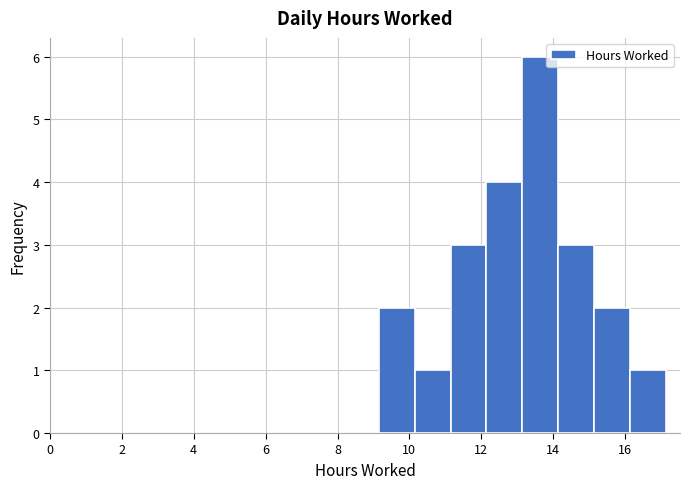

Reading left to right, transcribe this chart: for each bar, give the range it covers on the x-axis and its height. Neither the bar edges nor the heights are printed on the chart, so give them approximately, as read against the axes.

9.2 to 10.2: 2
10.2 to 11.2: 1
11.2 to 12.2: 3
12.2 to 13.2: 4
13.2 to 14.2: 6
14.2 to 15.2: 3
15.2 to 16.2: 2
16.2 to 17.2: 1